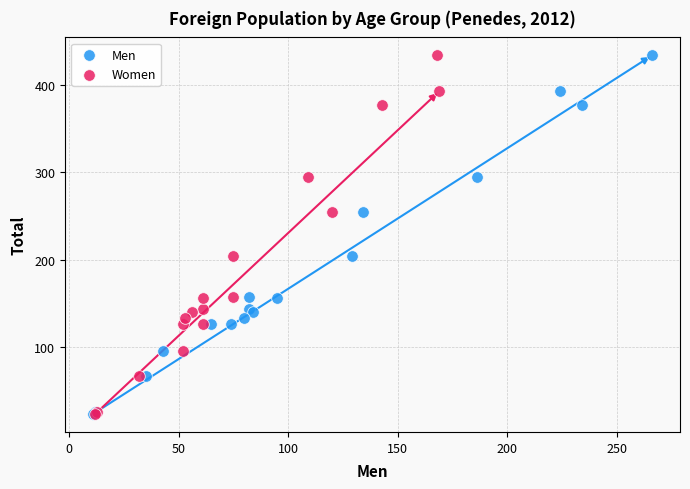

What are all the series names shown in the legend?

Men, Women